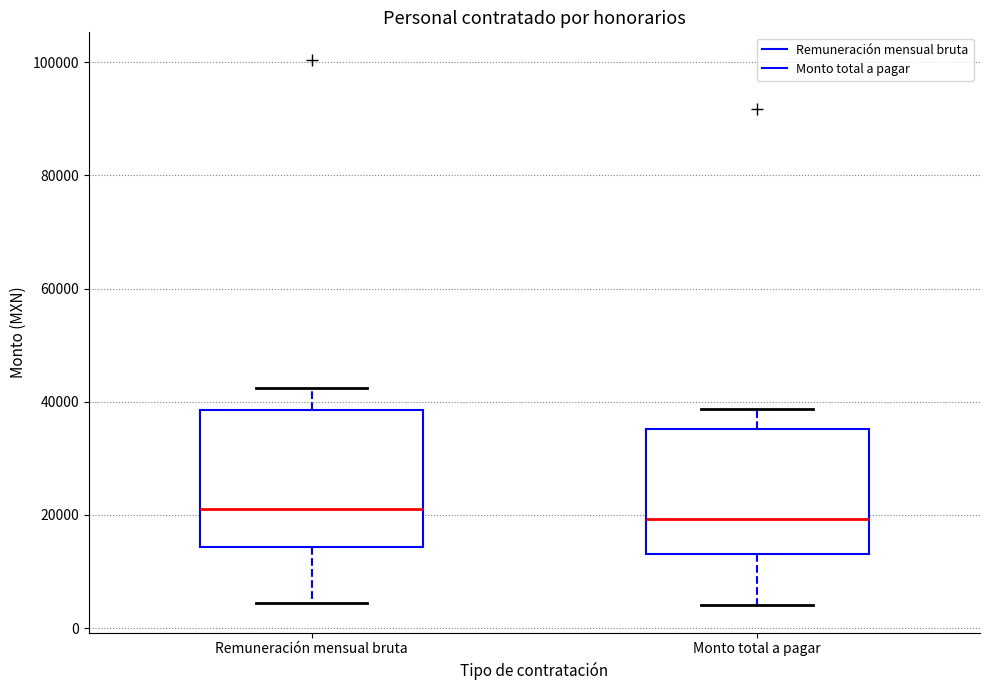

Reading left to right, read every box against the y-axis: the position of its median line, the range the box covers, and the ends of its whiskers. The values are not printed on the chart, so give them approximately, as read against the axis.

Remuneración mensual bruta: median 22000, box 14000 to 38000, whiskers 4000 to 42000
Monto total a pagar: median 20000, box 14000 to 36000, whiskers 4000 to 38000